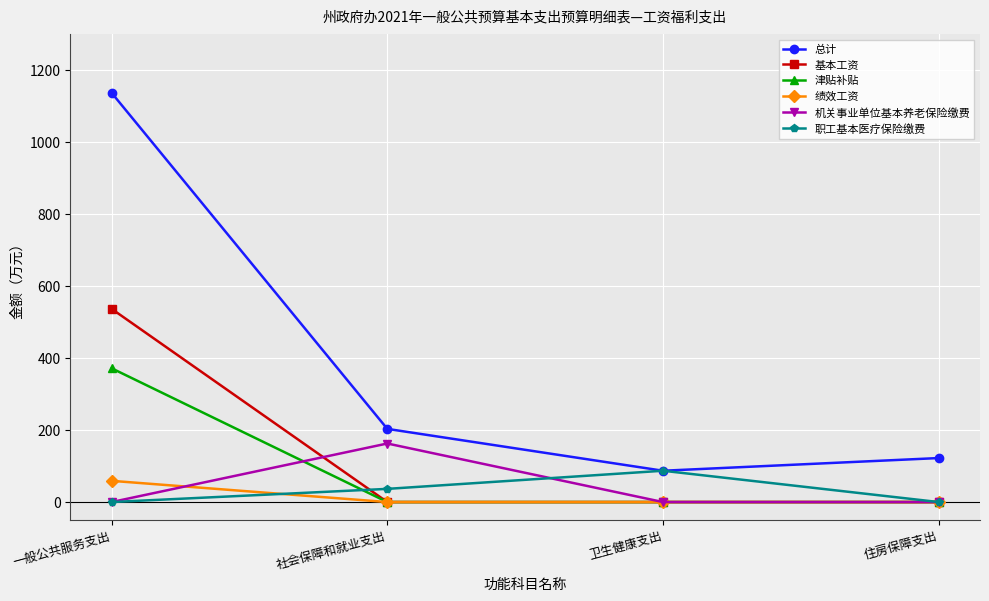

True or false: 津贴补贴 has a value of 371.7 at 一般公共服务支出.

True